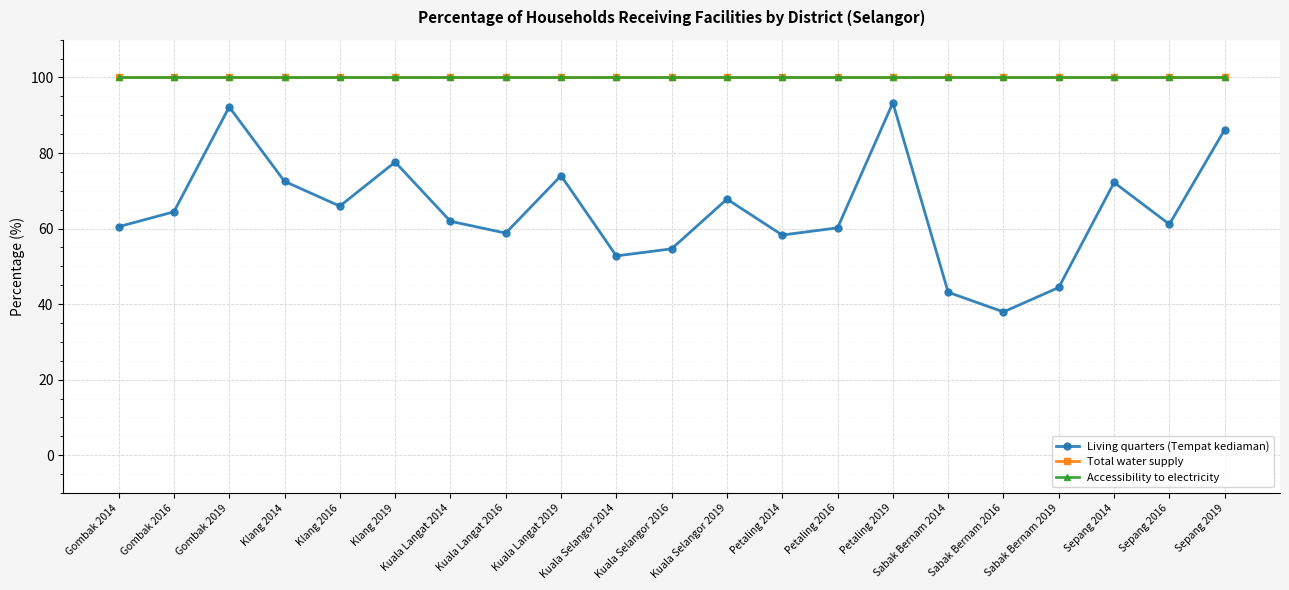

Is this an area chart (filled region under the line)?

No